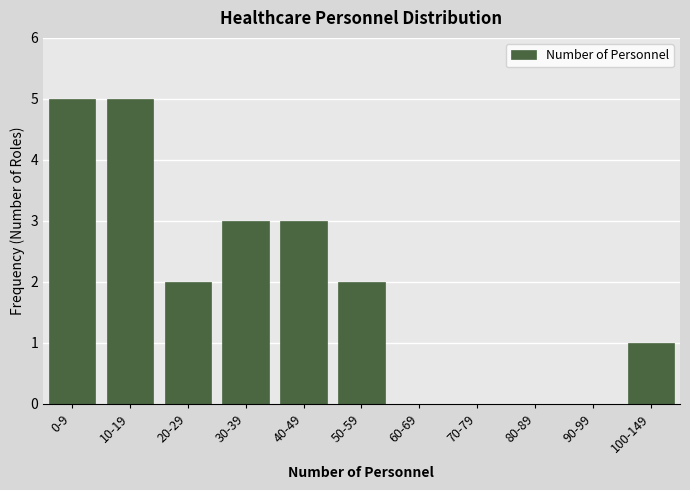

Reading left to right, list all the values displayed in this chart.

0-9=5	10-19=5	20-29=2	30-39=3	40-49=3	50-59=2	60-69=0	70-79=0	80-89=0	90-99=0	100-149=1